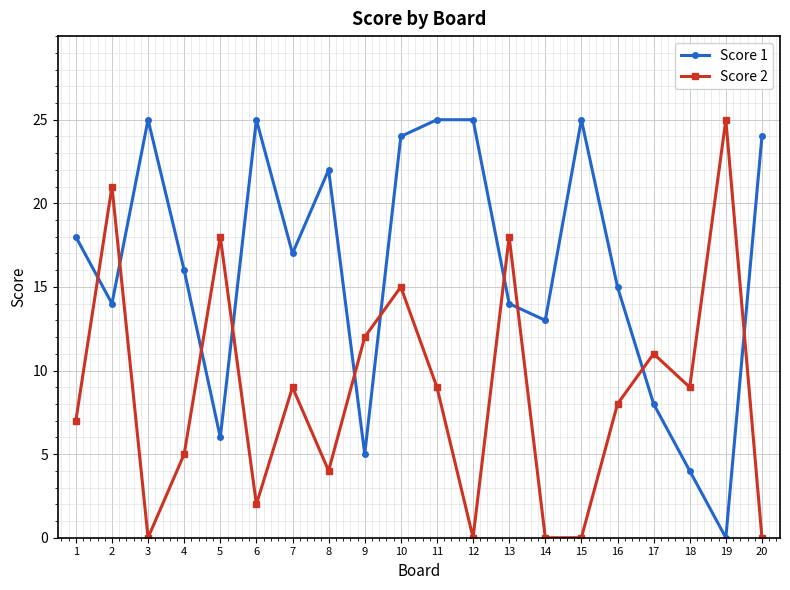

After their last crossing, which series has the higher values: Score 2 or Score 1?

Score 1